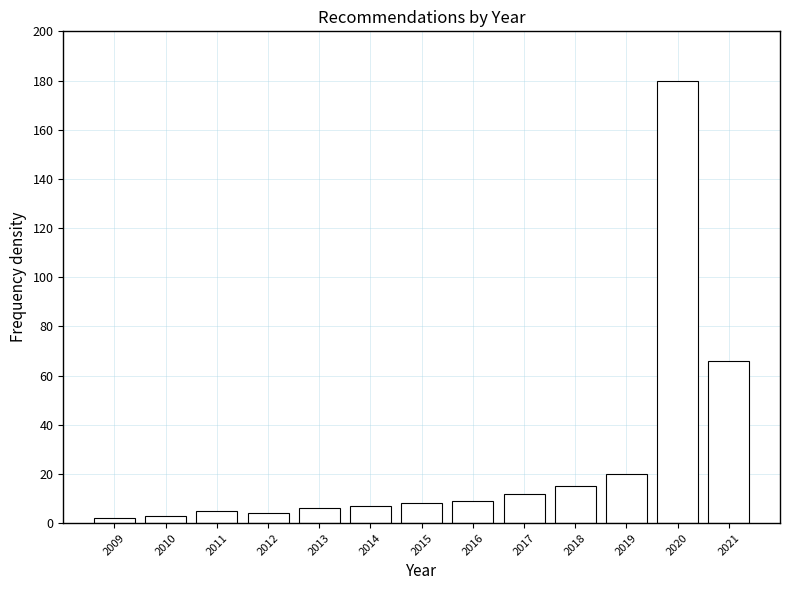

Reading left to right, transcribe all the data shown in this chart.

2	3	5	4	6	7	8	9	12	15	20	180	66